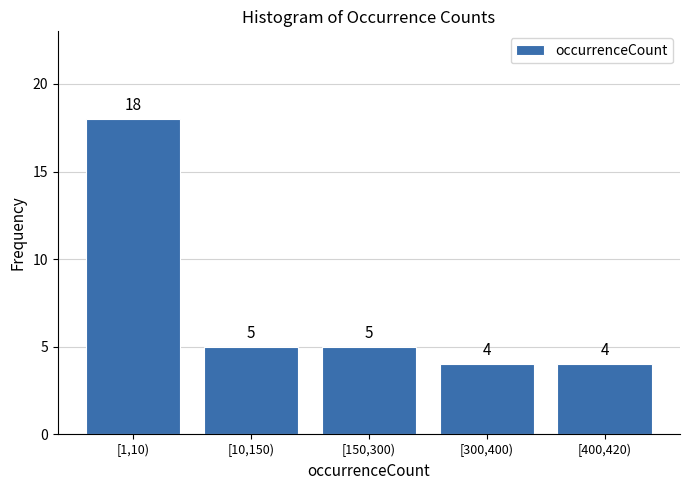

Reading left to right, transcribe all the data shown in this chart.

[1,10)=18	[10,150)=5	[150,300)=5	[300,400)=4	[400,420)=4